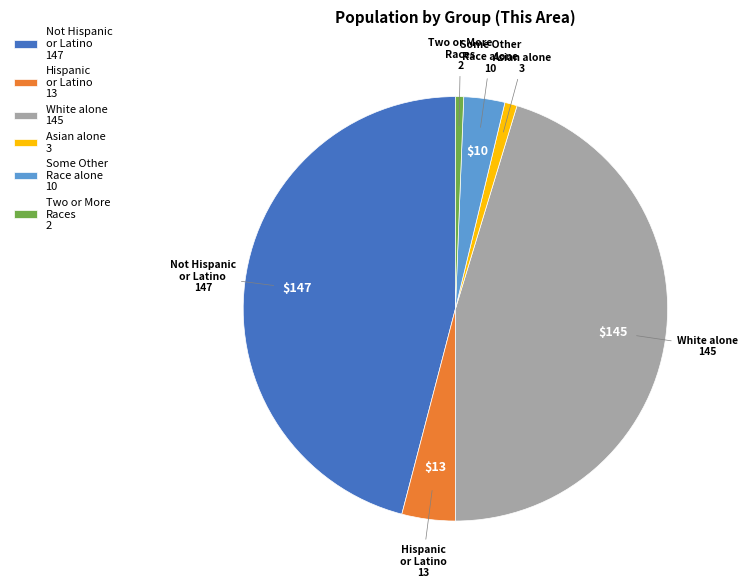

Which category has the biggest portion of the pie?

Not Hispanic or Latino